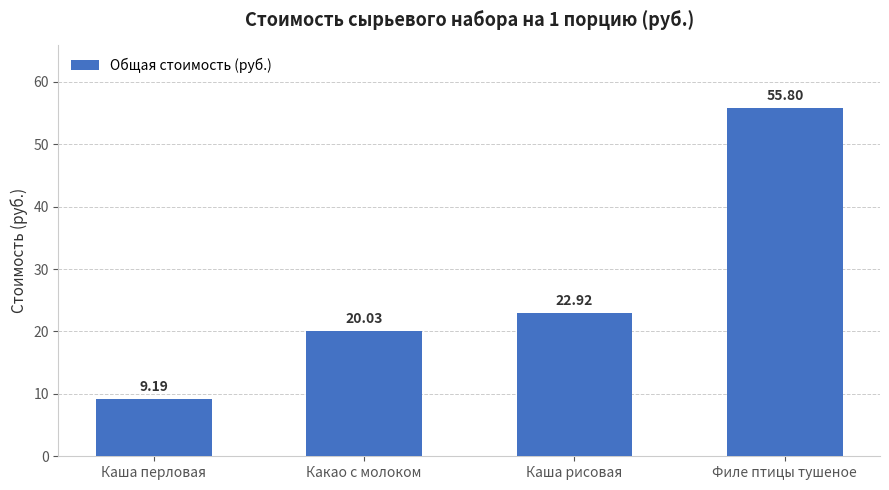

What is the sum of all values?

107.9